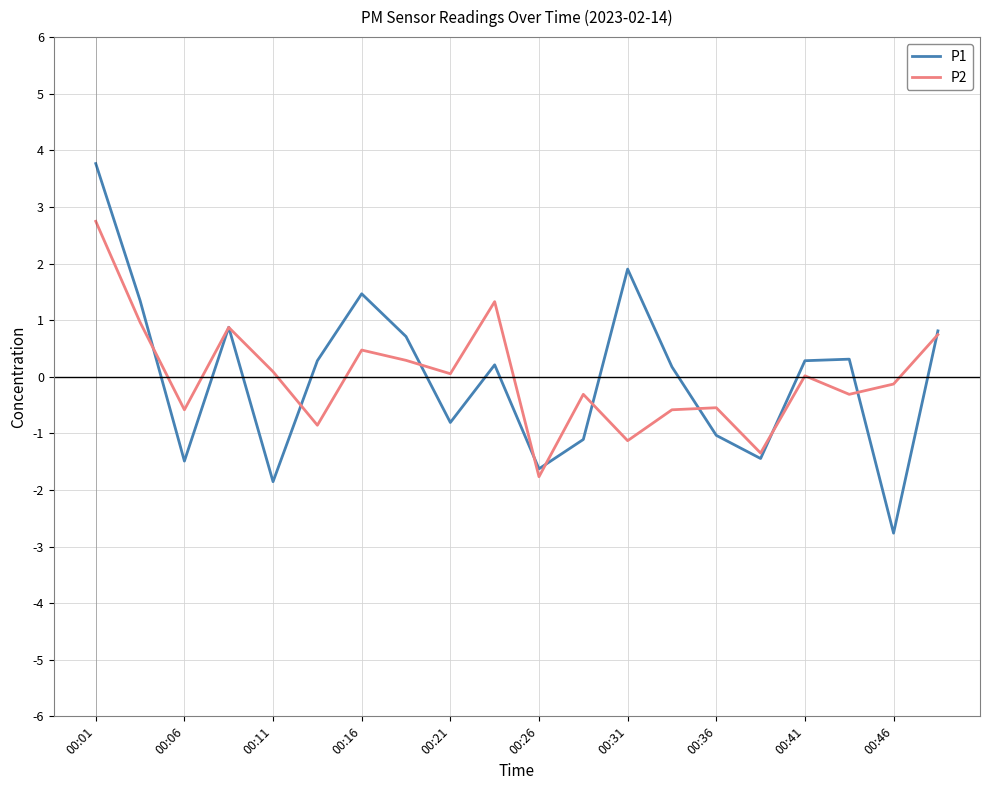

Which series has the widest spread of values?

P1